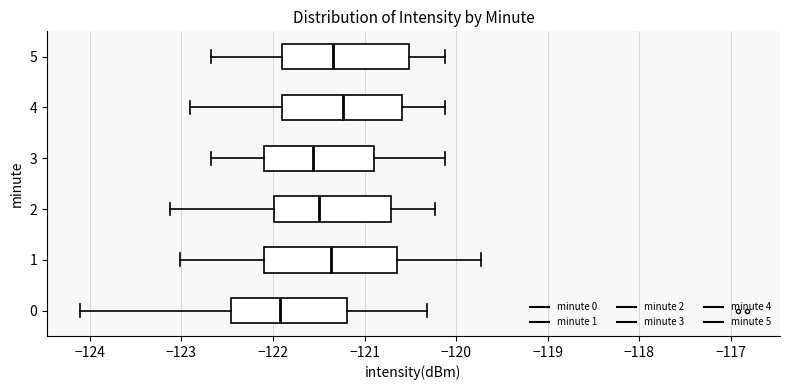

Reading bottom to top, transcribe this box plot: for each box, give where its median line is, the range the box spans, and where its two whiskers end, as read against the x-axis. The values are not printed on the chart, so give them approximately, as read against the axis.

0: median -121.9, box -122.5 to -121.2, whiskers -124.1 to -120.3
1: median -121.4, box -122.1 to -120.6, whiskers -123.0 to -119.7
2: median -121.5, box -122.0 to -120.7, whiskers -123.1 to -120.2
3: median -121.6, box -122.1 to -120.9, whiskers -122.7 to -120.1
4: median -121.2, box -121.9 to -120.6, whiskers -122.9 to -120.1
5: median -121.3, box -121.9 to -120.5, whiskers -122.7 to -120.1